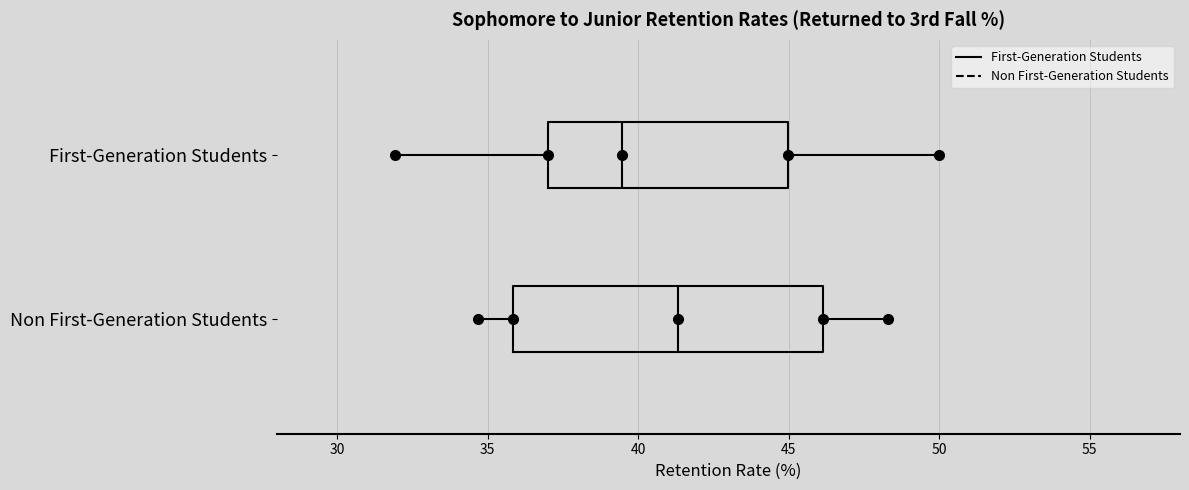

Reading bottom to top, transcribe this box plot: for each box, give where its median line is, the range the box spans, and where its two whiskers end, as read against the x-axis. The values are not printed on the chart, so give them approximately, as read against the axis.

Non First-Generation Students: median 41.5, box 36.0 to 46.0, whiskers 34.5 to 48.5
First-Generation Students: median 39.5, box 37.0 to 45.0, whiskers 32.0 to 50.0